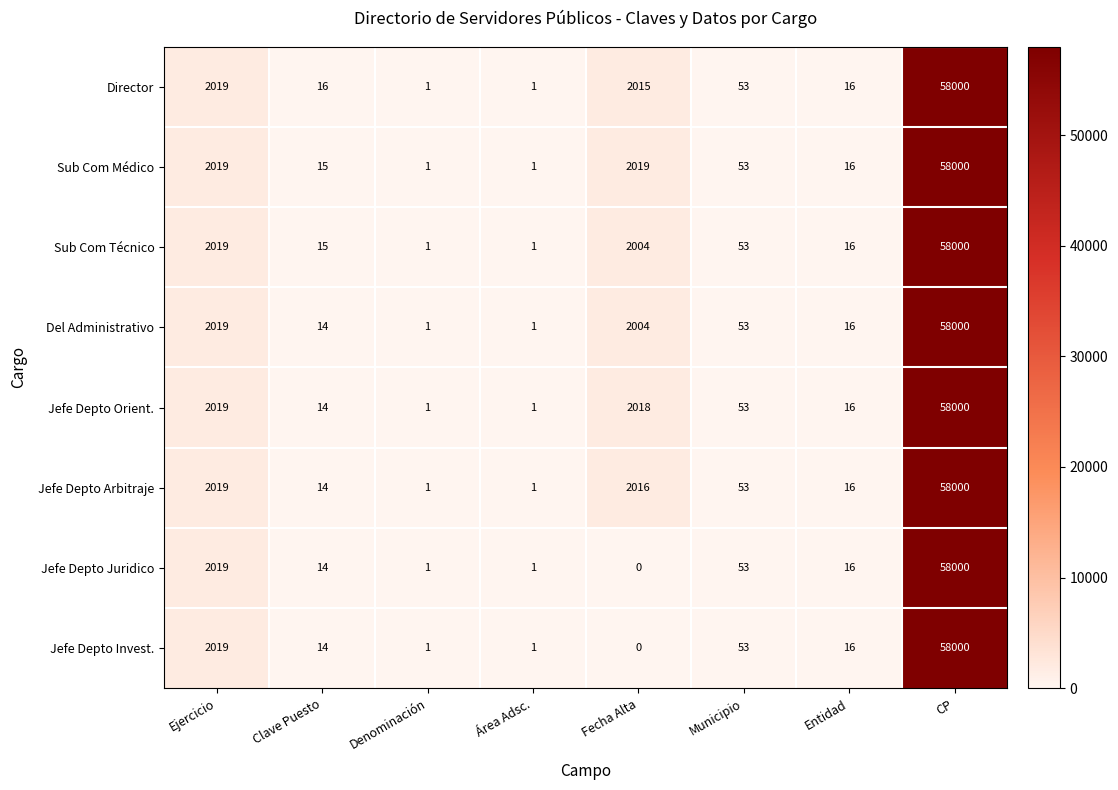

Where does the Jefe Depto Orient. series first go above 53?

Ejercicio